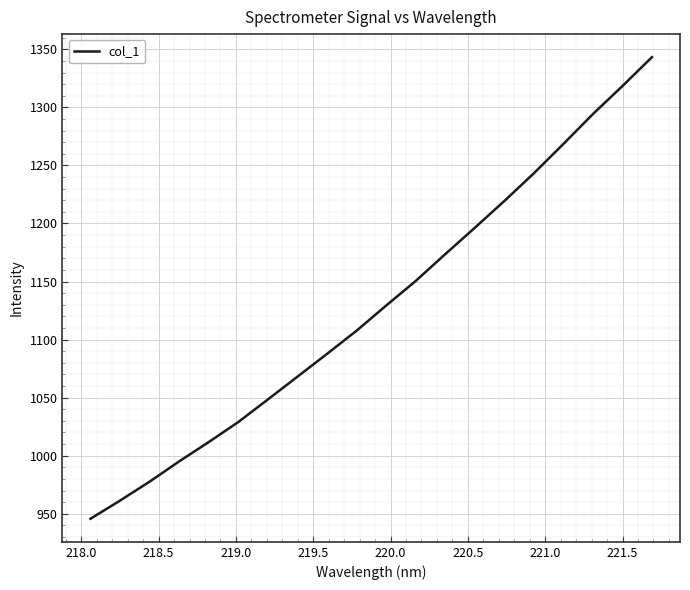

Reading right to left, what are all the values shown in this chart?

1343.2	1318.3	1294.2	1268.5	1243.2	1219.3	1196.2	1173.6	1150.4	1129.3	1107.6	1087.7	1068.0	1048.4	1029.0	1011.7	995.1	977.6	961.3	945.7